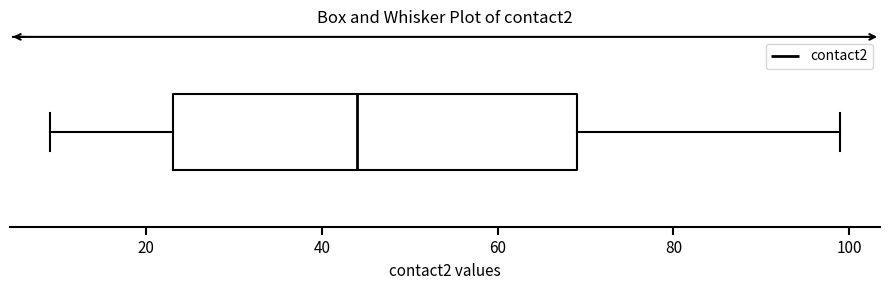

Read this box plot against the x-axis: the position of the median line, the range covered by the box, and the ends of both whiskers. The values are not printed on the chart, so give them approximately, as read against the axis.

median 44, box 24 to 70, whiskers 10 to 100